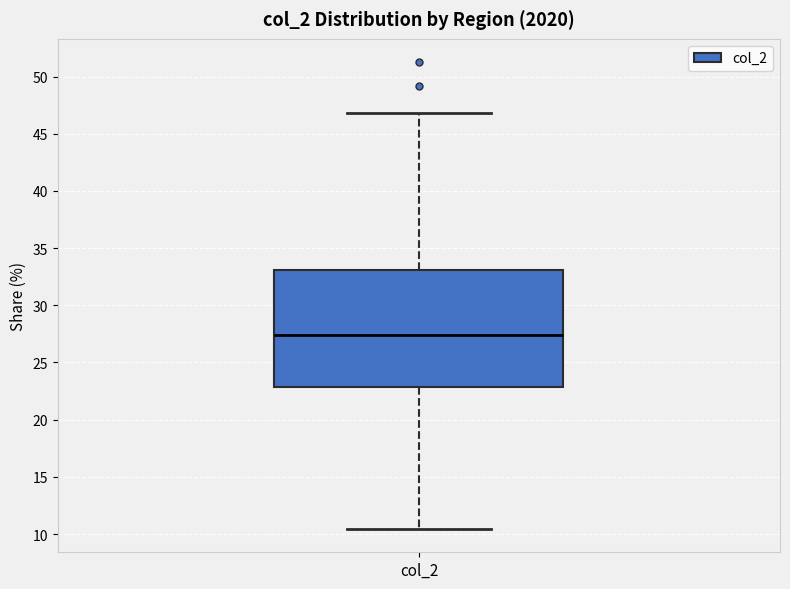

Read this box plot against the y-axis: the position of the median line, the range covered by the box, and the ends of both whiskers. The values are not printed on the chart, so give them approximately, as read against the axis.

median 27.5, box 23.0 to 33.0, whiskers 10.5 to 47.0